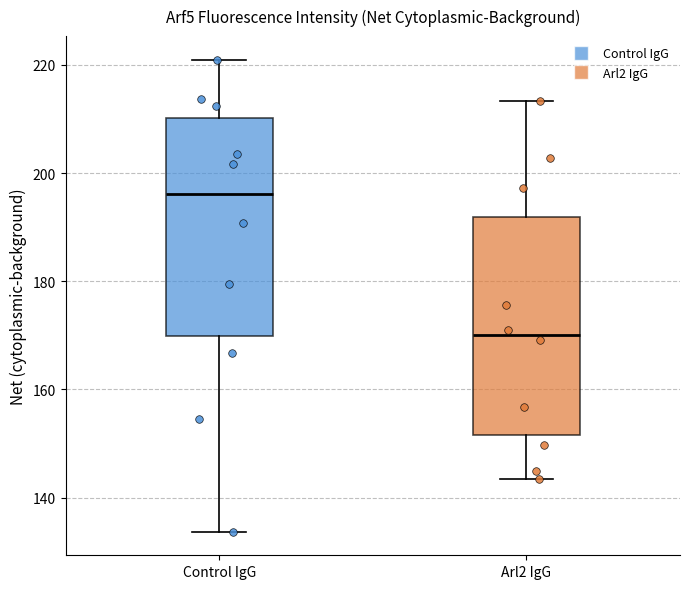

Where does the lower whisker of the box for Arl2 IgG end on the y-axis? The values are not printed on the chart, so give them approximately, as read against the axis.

144